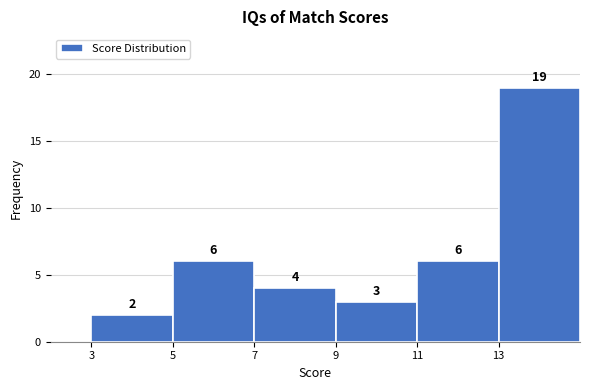

What is the height of the bar covering 9 to 11 on the x-axis?

3